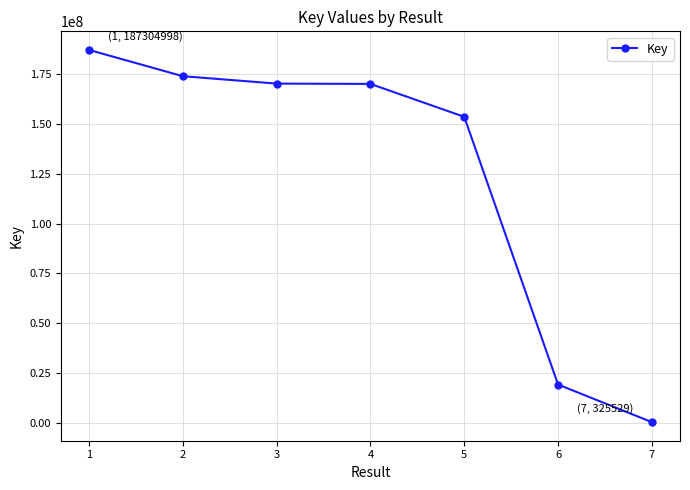

What is the average value?

125040419